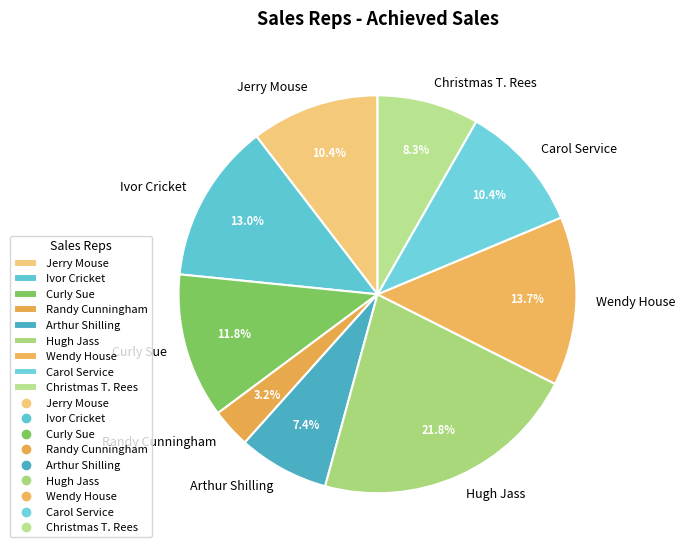

Which slice is the smallest?

Randy Cunningham